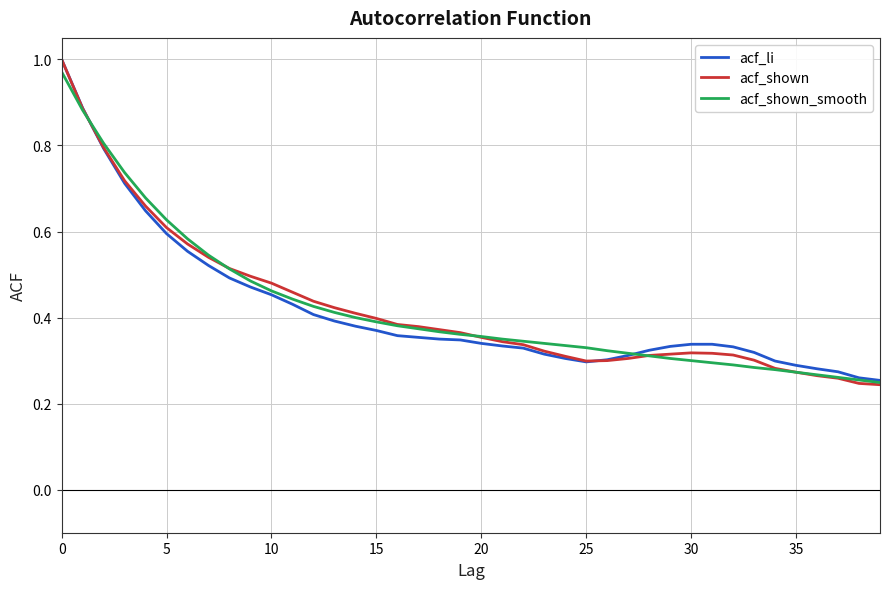

What is the average value of the acf_li series?

0.4